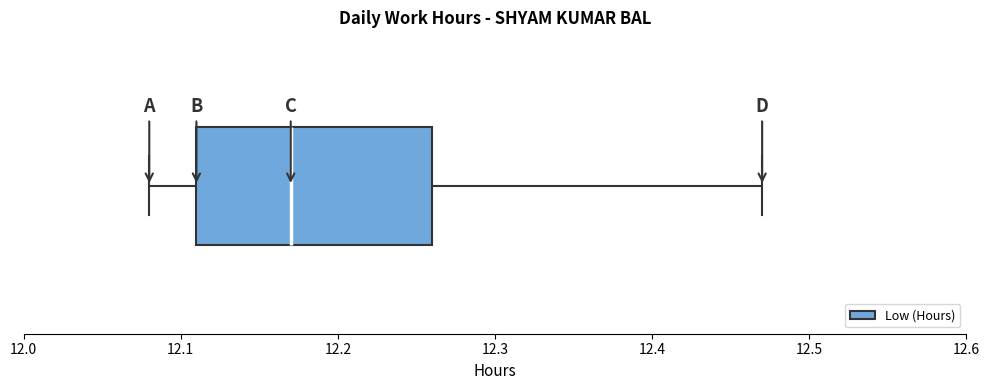

Transcribe this box plot: give where the median line is, the range the box spans, and where the two whiskers end, as read against the x-axis. The values are not printed on the chart, so give them approximately, as read against the axis.

median 12.17, box 12.11 to 12.26, whiskers 12.08 to 12.47